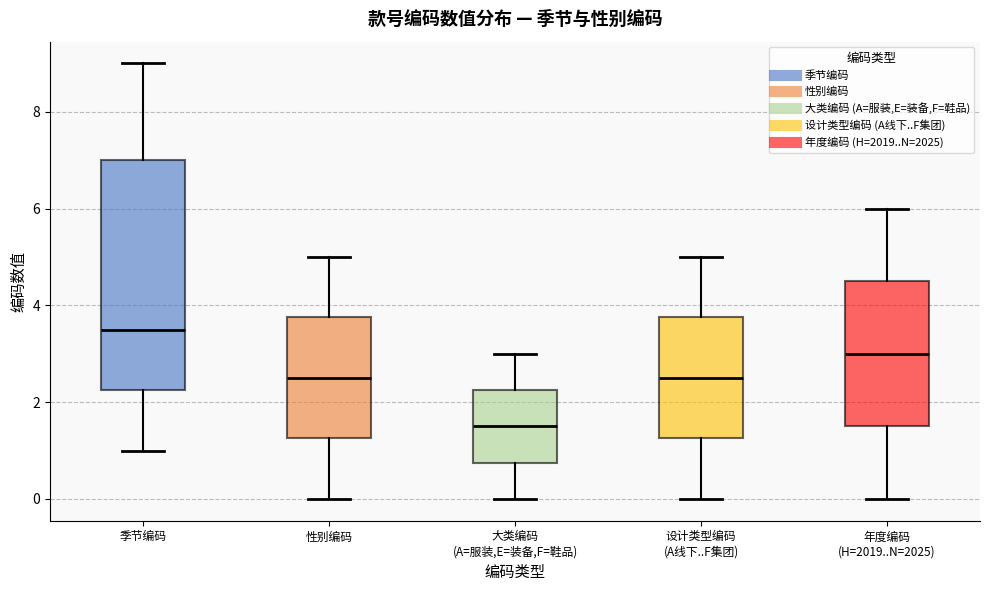

Reading left to right, read every box against the y-axis: the position of its median line, the range the box covers, and the ends of its whiskers. The values are not printed on the chart, so give them approximately, as read against the axis.

季节编码: median 3.6, box 2.2 to 7.0, whiskers 1.0 to 9.0
性别编码: median 2.6, box 1.2 to 3.8, whiskers 0.0 to 5.0
大类编码 (A=服装,E=装备,F=鞋品): median 1.6, box 0.8 to 2.2, whiskers 0.0 to 3.0
设计类型编码 (A线下..F集团): median 2.6, box 1.2 to 3.8, whiskers 0.0 to 5.0
年度编码 (H=2019..N=2025): median 3.0, box 1.6 to 4.6, whiskers 0.0 to 6.0